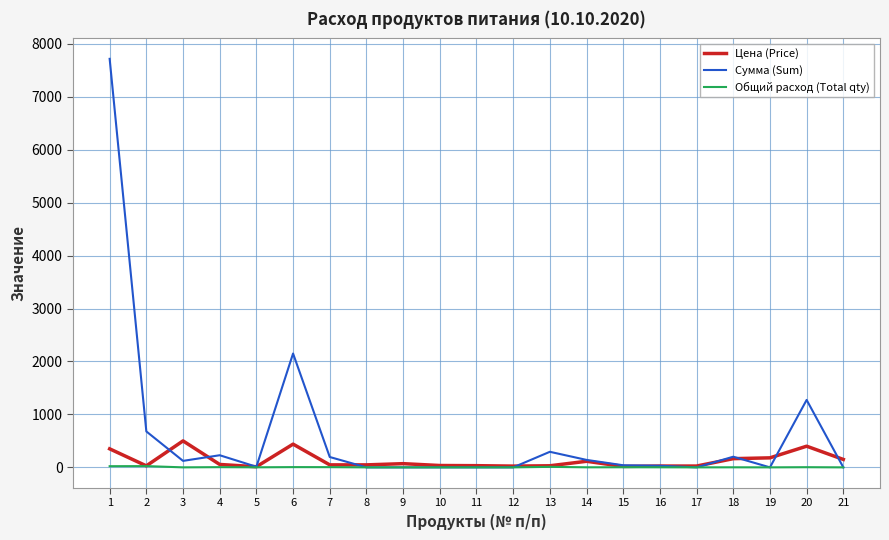

At which category does Сумма (Sum) reach its first local peak?

4